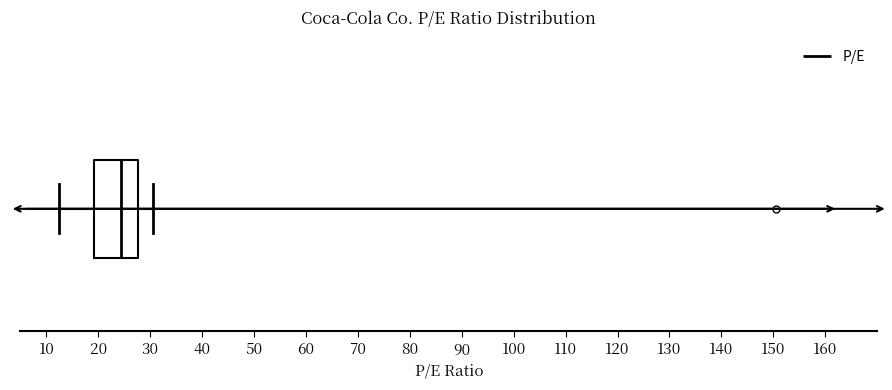

Transcribe this box plot: give where the median line is, the range the box spans, and where the two whiskers end, as read against the x-axis. The values are not printed on the chart, so give them approximately, as read against the axis.

median 24, box 19 to 28, whiskers 12 to 30